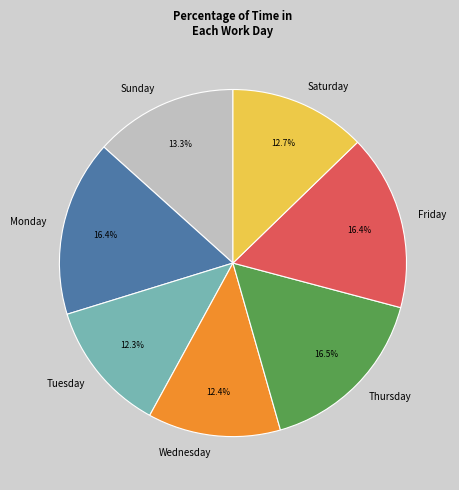

Count the number of slices in the pie.

7